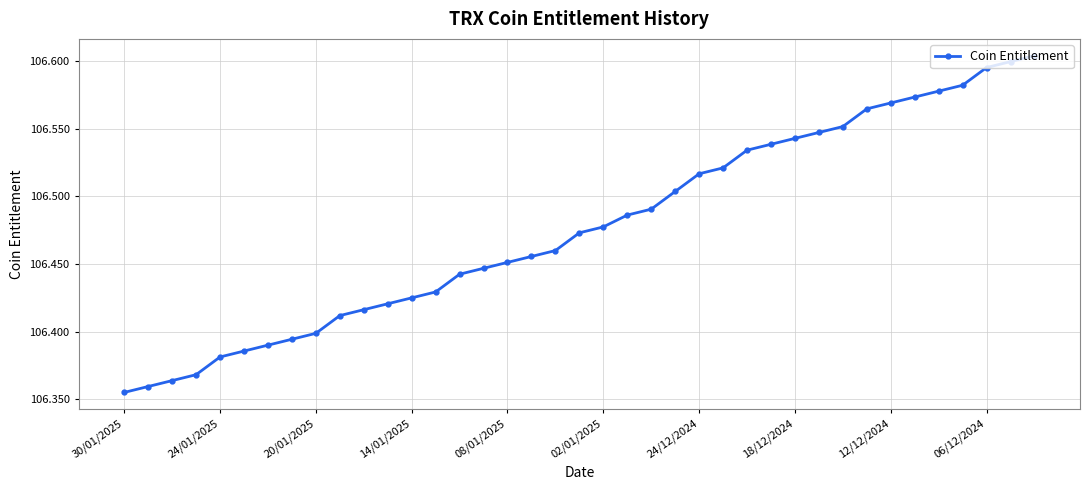

What is the sum of all values?

4152.6